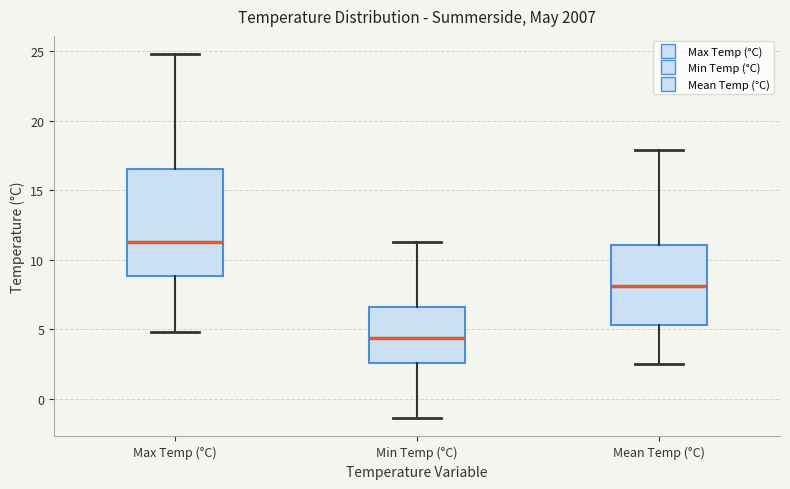

Comparing the boxes themselves (not the whiskers), which one is the tallest?

Max Temp (°C)